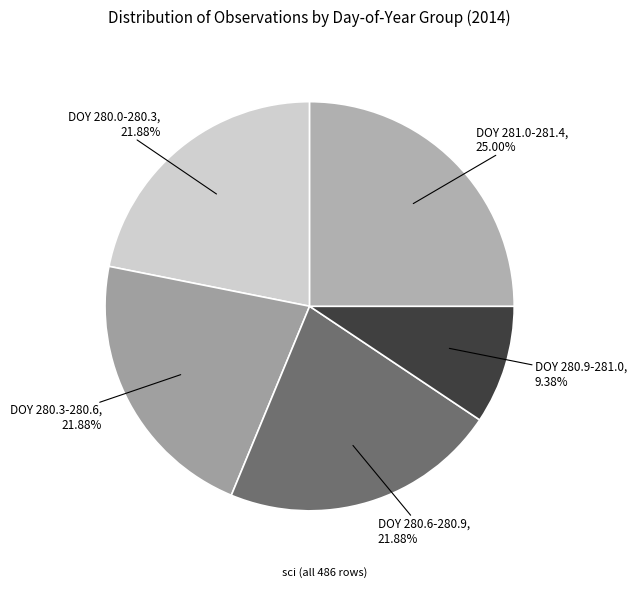

Count the number of slices in the pie.

5